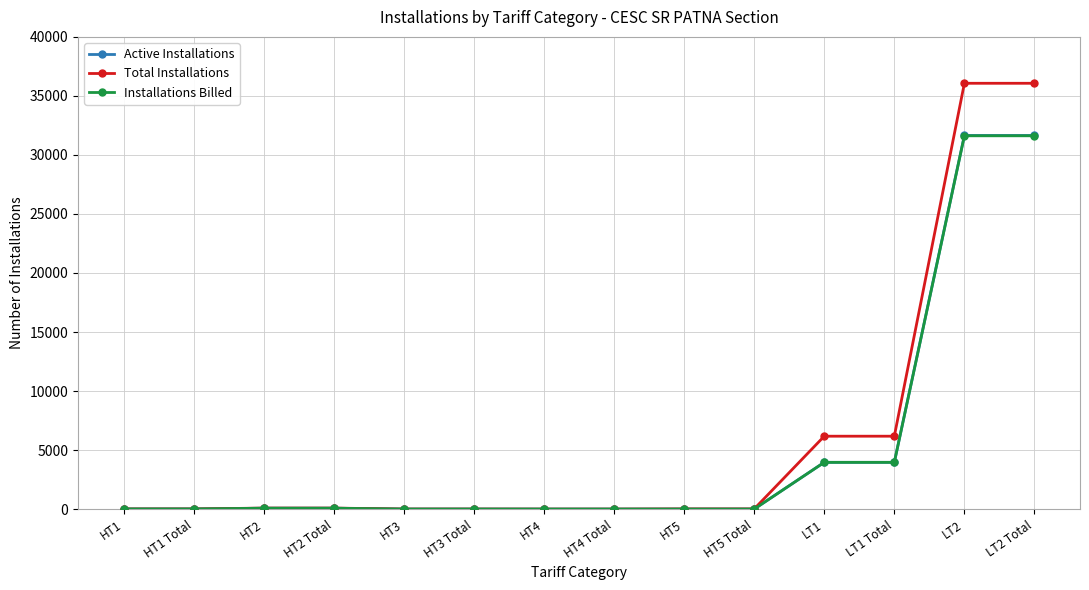

What is the maximum value for Total Installations?

36070